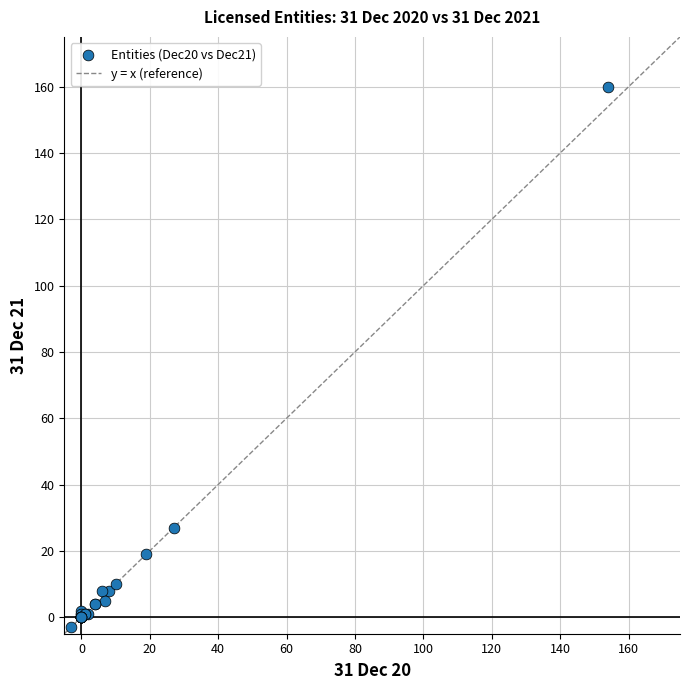

What Y value in the scatter plot is closest to 78?

27